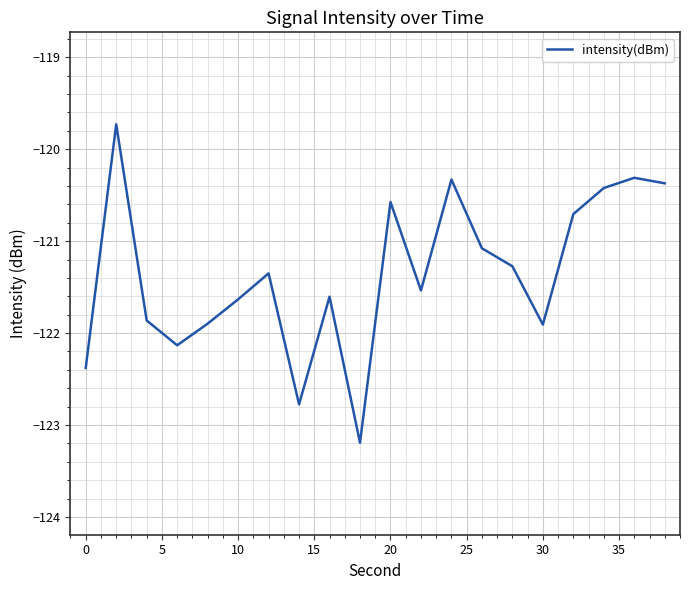

Count the number of values greater than -121.

7